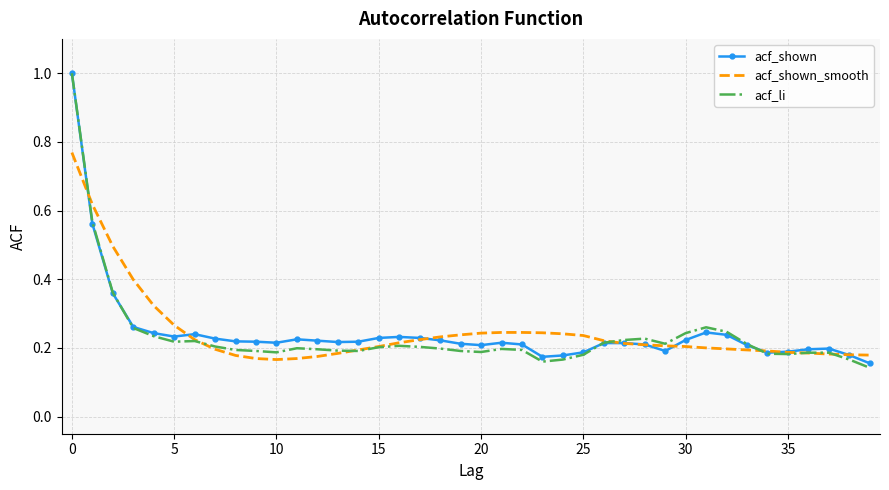

What is the maximum value for acf_li?

1.0